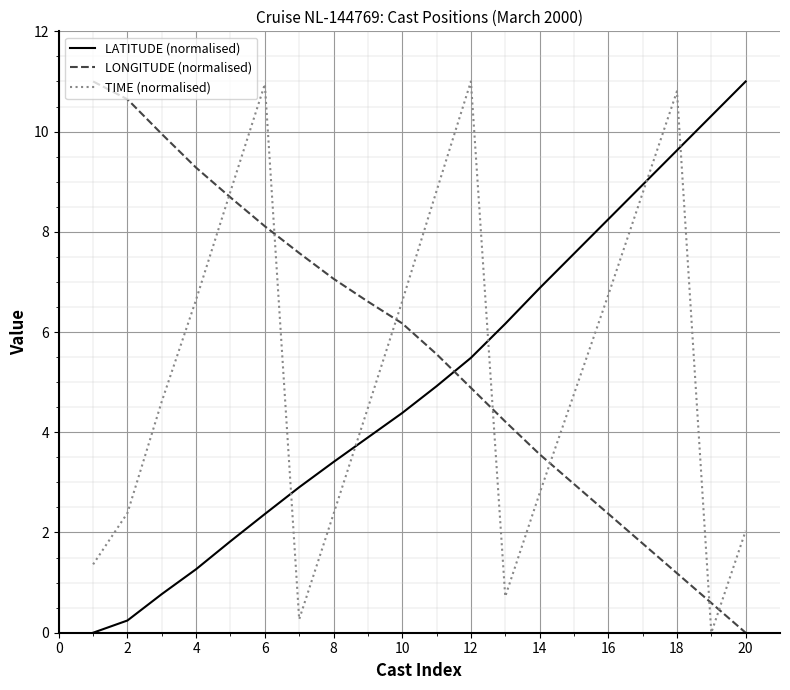

What is the maximum value shown in the chart?

11.0